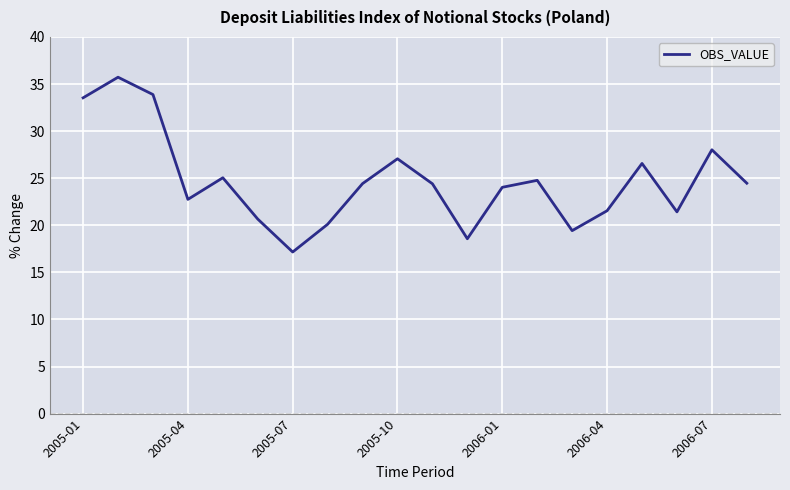

How many interior local valleys (lower than both neighbors) does the data have?

5